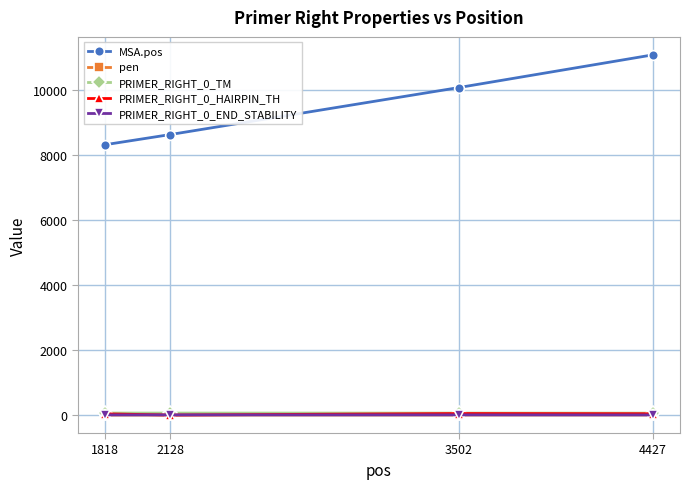

Count the MSA.pos values in the range 8629 to 11079.

3